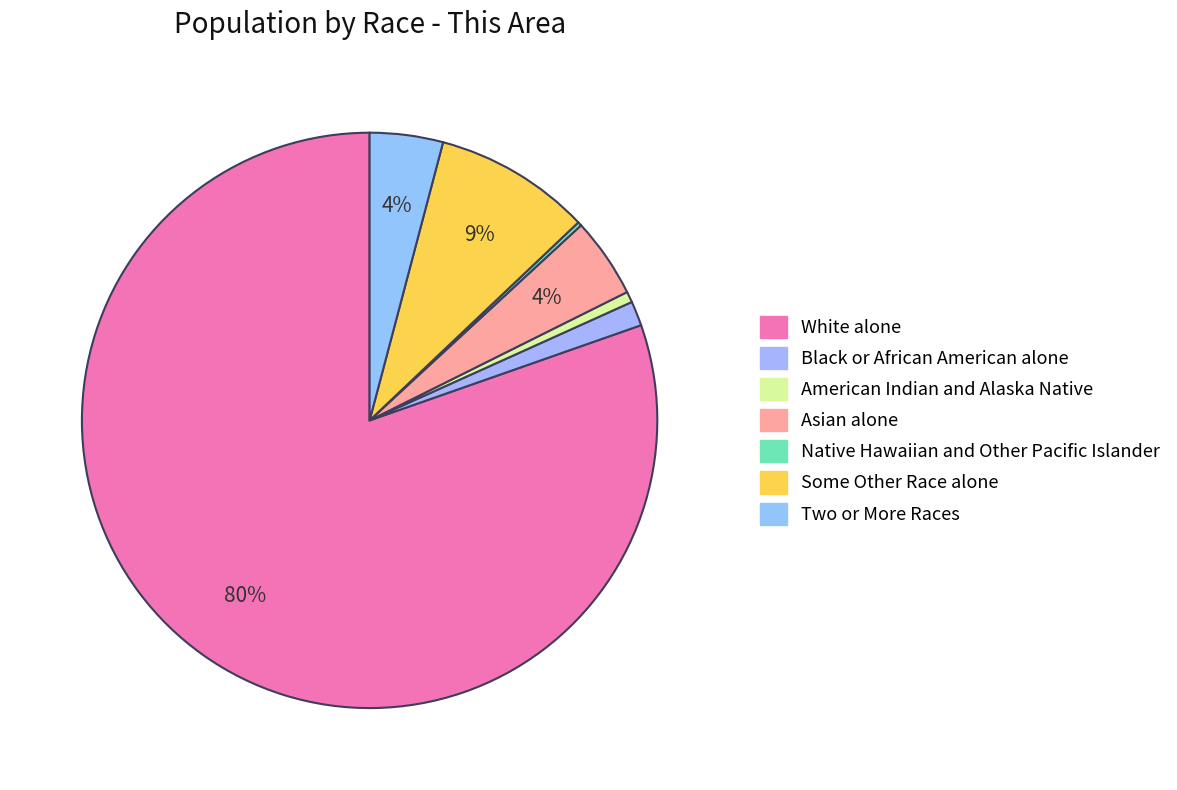

To the nearest percent, what is the difference between the largest and smallest slice percentages?

80%